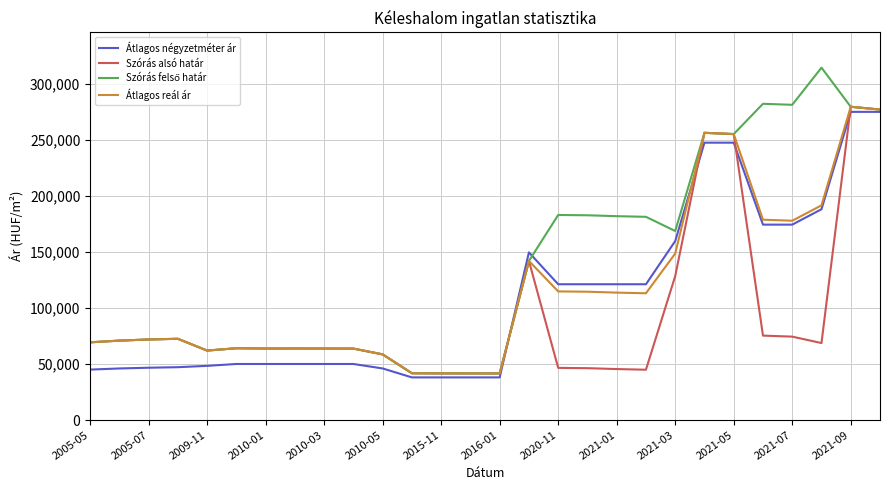

What is the smallest value displayed?

38030